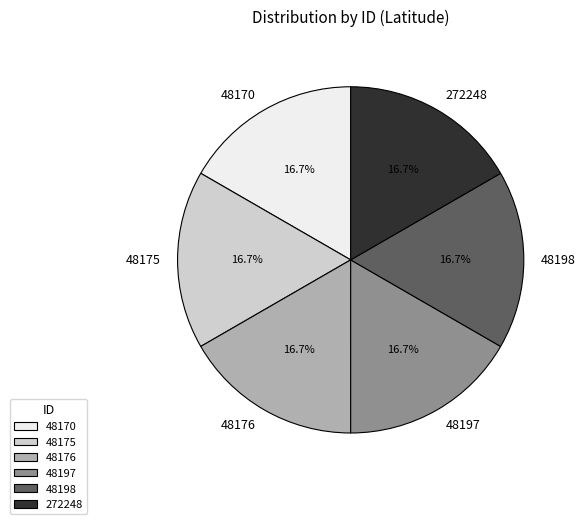

Combined, what portion of the pie is 48175 and 48170?

33.3%